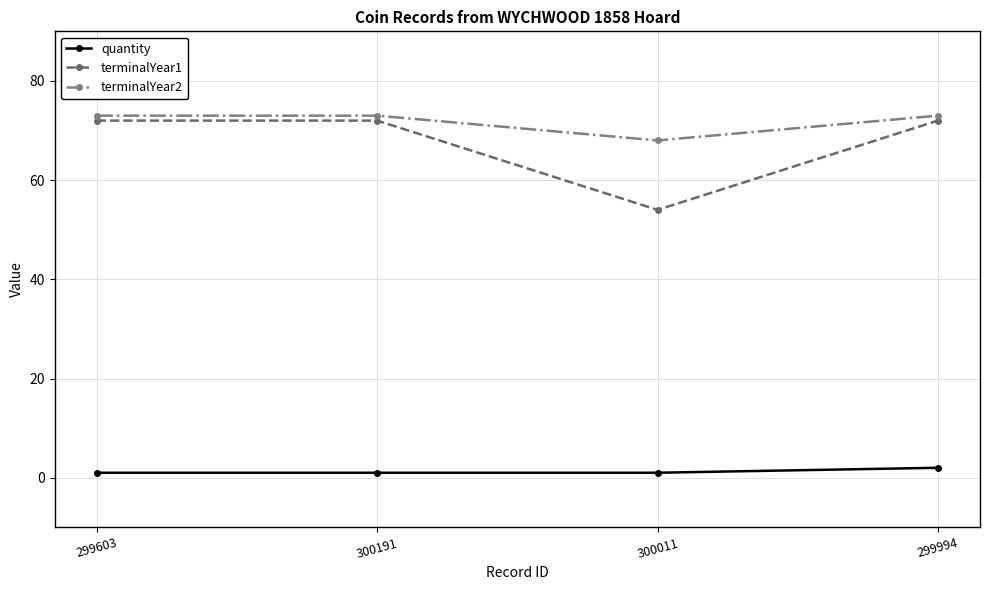

Reading left to right, transcribe all the data shown in this chart.

quantity: 1	1	1	2
terminalYear1: 72	72	54	72
terminalYear2: 73	73	68	73